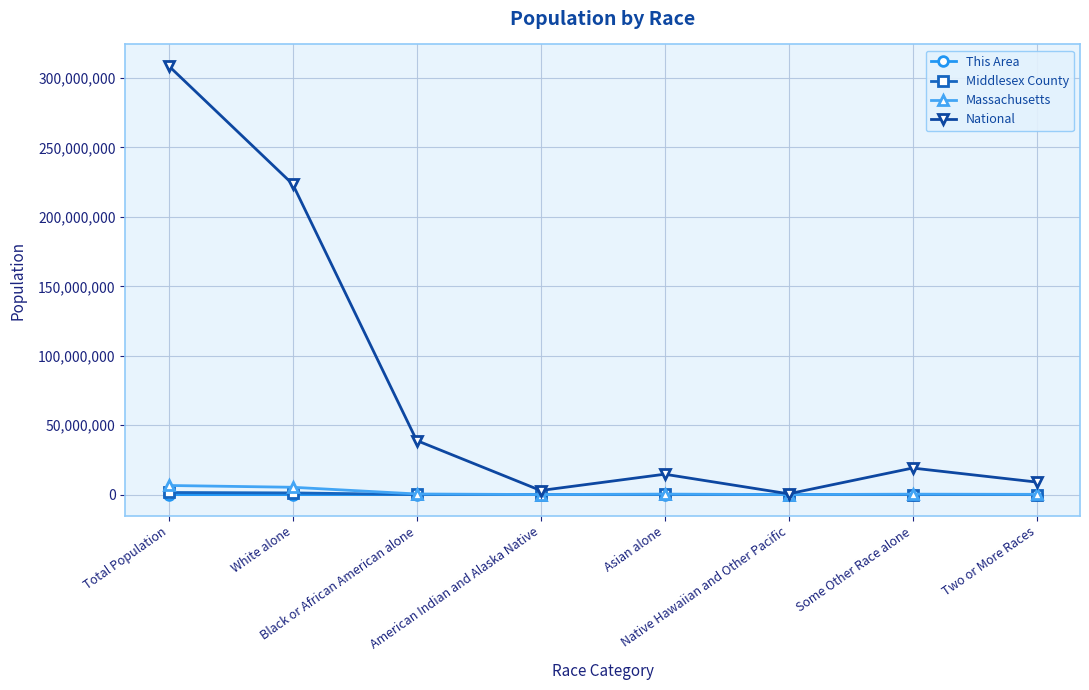

Which series has the largest total across all categories?

National